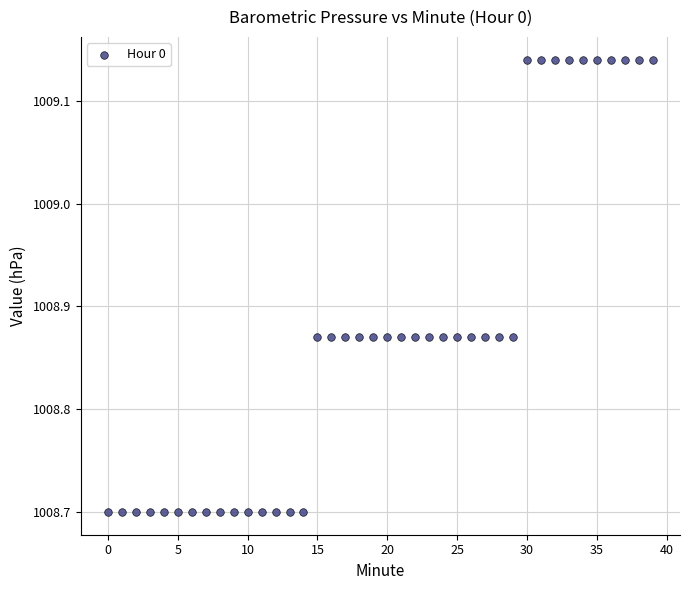

What is the range of Y values (max minus min)?

0.4